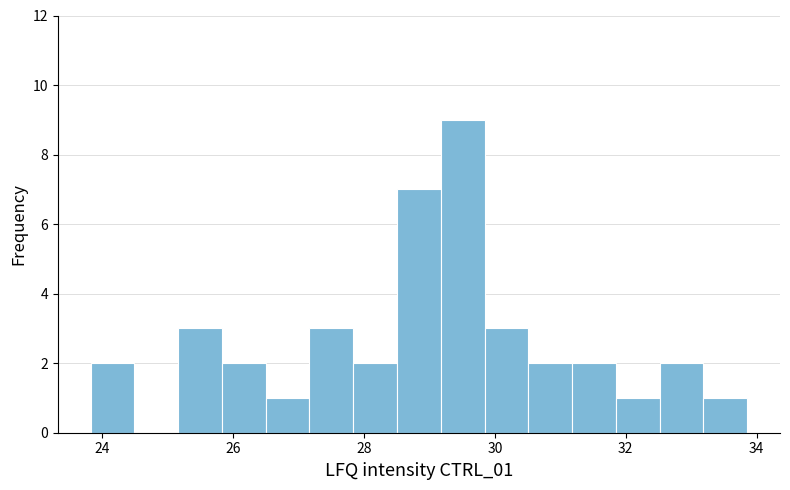

Around what value on the x-axis is the tallest bar? Give the approximate position of its centre, as read against the axis.

29.6